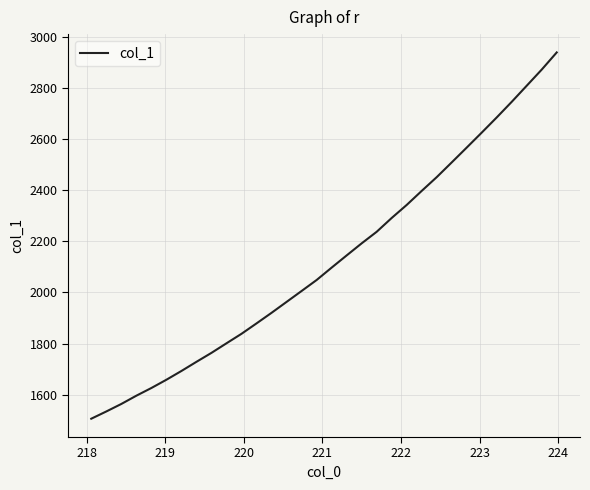

What is the difference between the maximum and minimum values?

1434.0